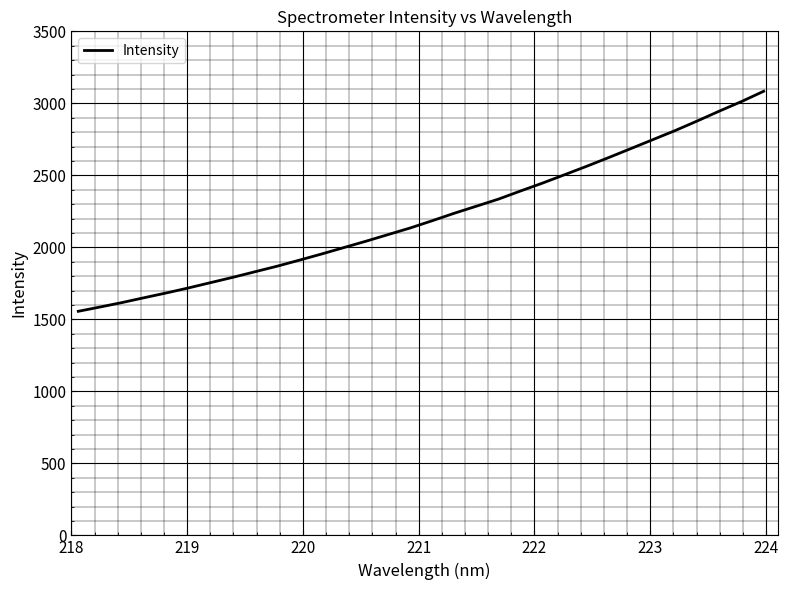

What is the greatest value displayed?

3083.9